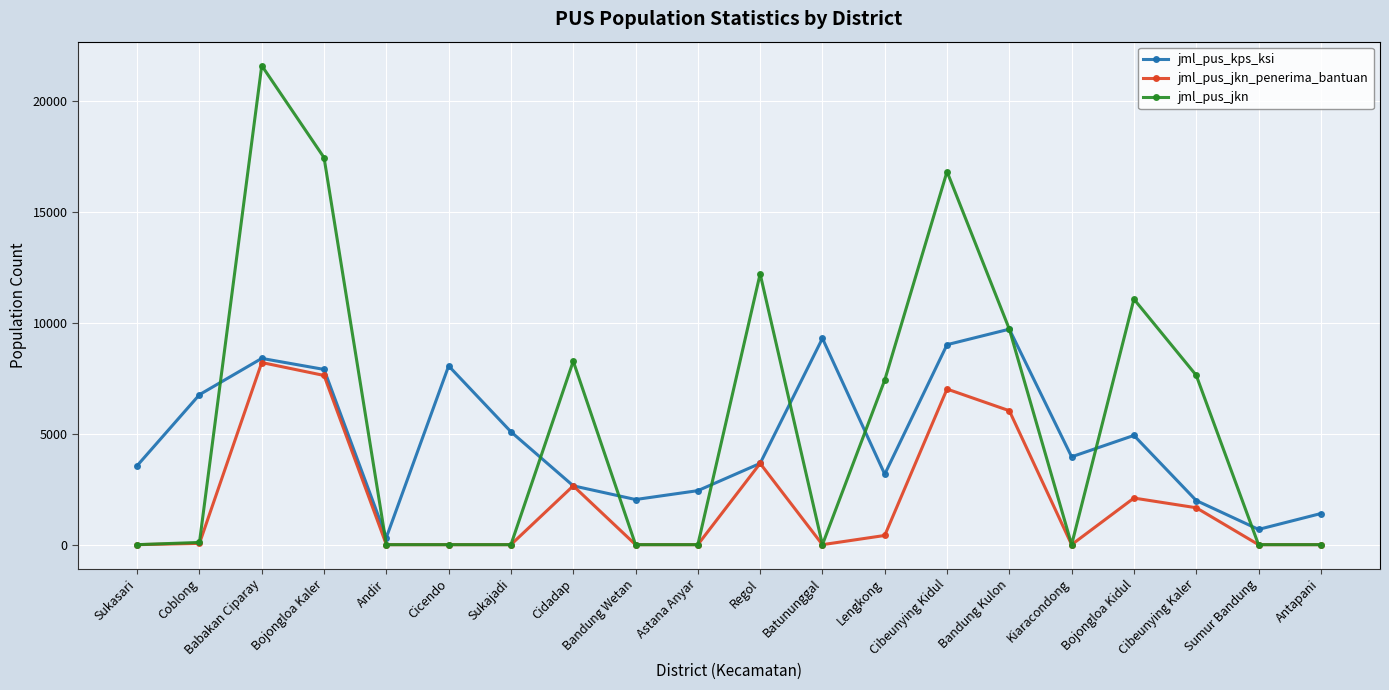

How many data points does each series have?

20